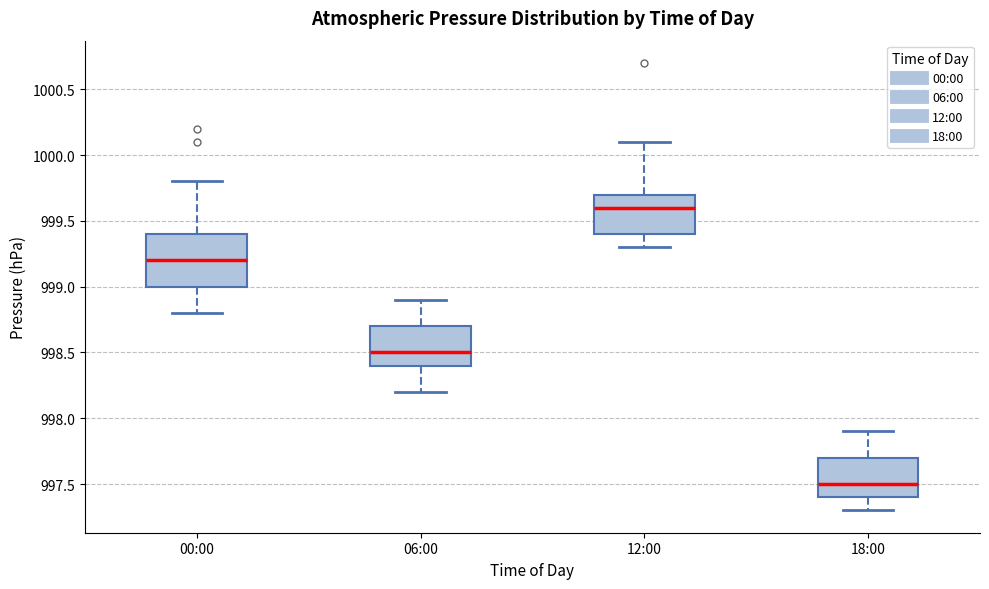

Where does the lower whisker of the box for 06:00 end on the y-axis? The values are not printed on the chart, so give them approximately, as read against the axis.

998.2